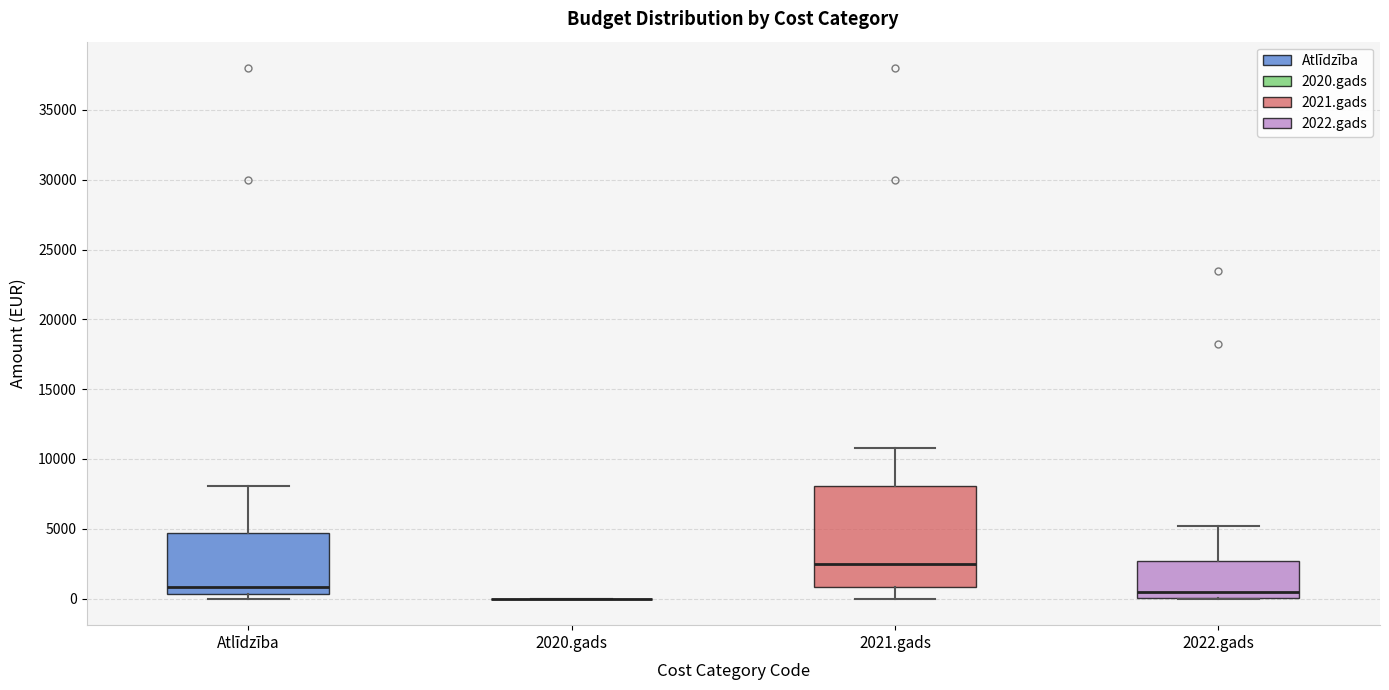

Where is the upper edge of the box for 2021.gads on the y-axis? The values are not printed on the chart, so give them approximately, as read against the axis.

8000